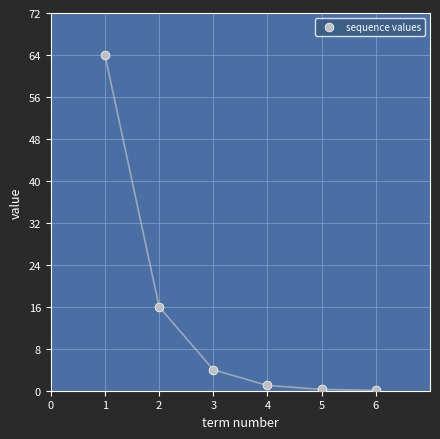

What is the average X value?

3.5